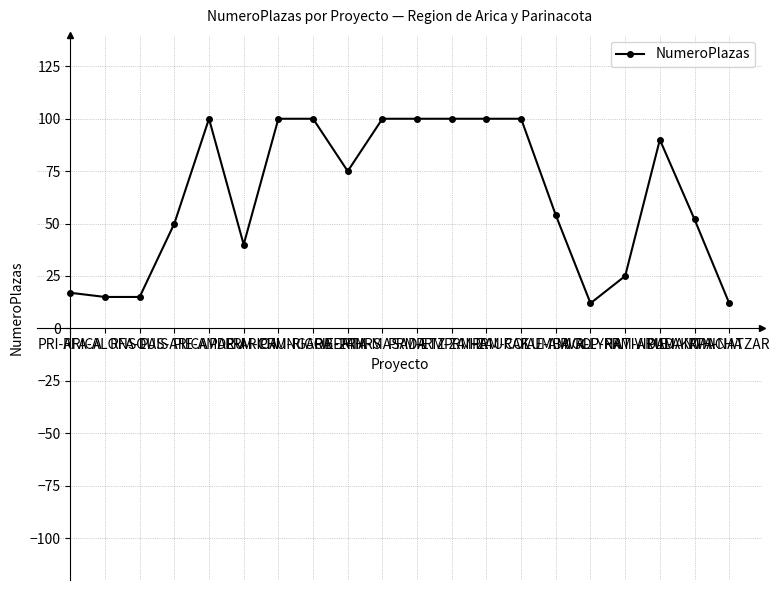

How many series are shown in this chart?

1